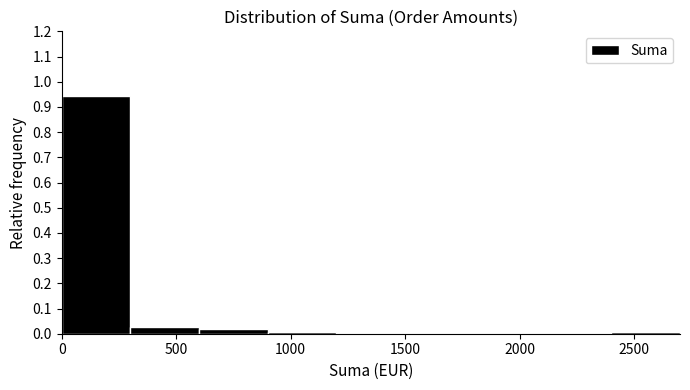

Reading left to right, list every bar in this chart as the range it spans on the x-axis followed by its height. The values are not printed on the chart, so give them approximately, as read against the axis.

0 to 300: 0.94
300 to 600: 0.03
600 to 900: 0.02
900 to 1200: under 0.01
1200 to 1500: 0
1500 to 1800: 0
1800 to 2100: 0
2100 to 2400: 0
2400 to 2700: under 0.01